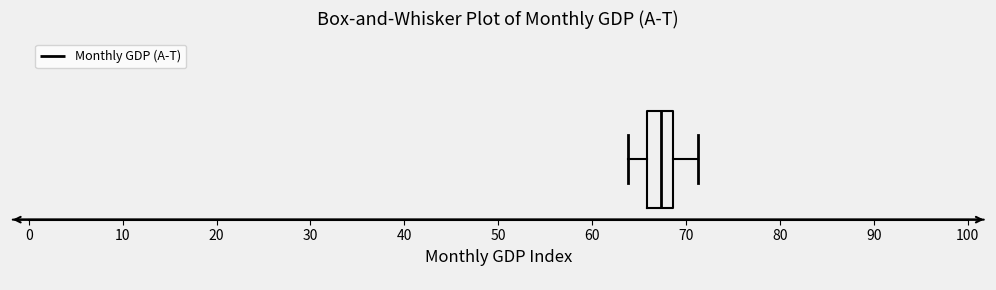

Read this box plot against the x-axis: the position of the median line, the range covered by the box, and the ends of both whiskers. The values are not printed on the chart, so give them approximately, as read against the axis.

median 67, box 66 to 69, whiskers 64 to 71